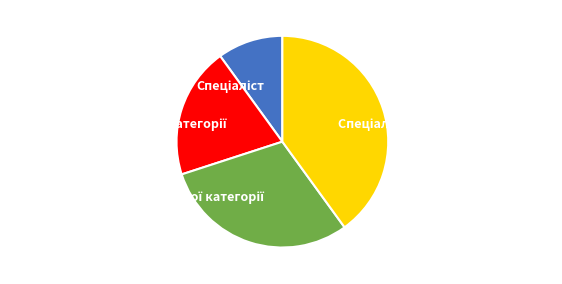

Does any single category account for the majority?

No